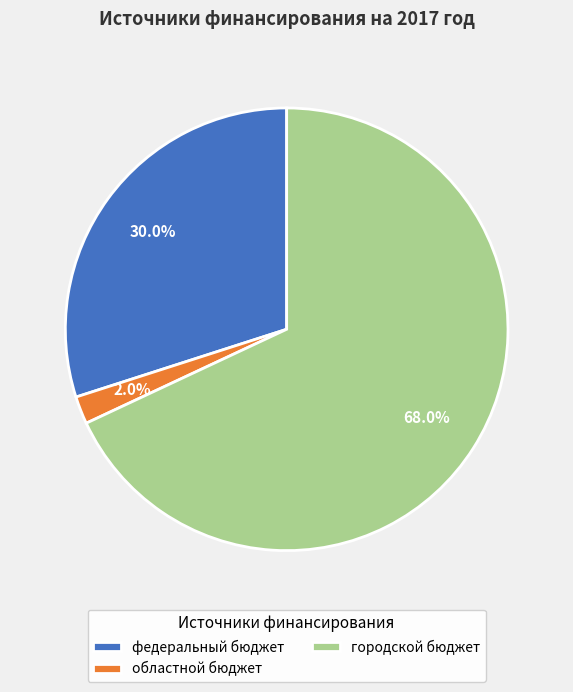

Between областной бюджет and федеральный бюджет, which is larger?

федеральный бюджет